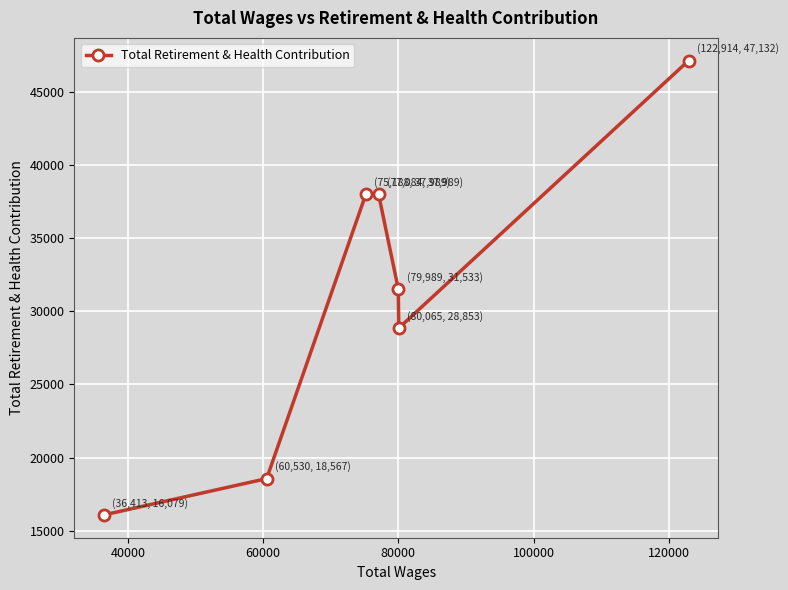

What is the value of the 3rd point from the left?

37989